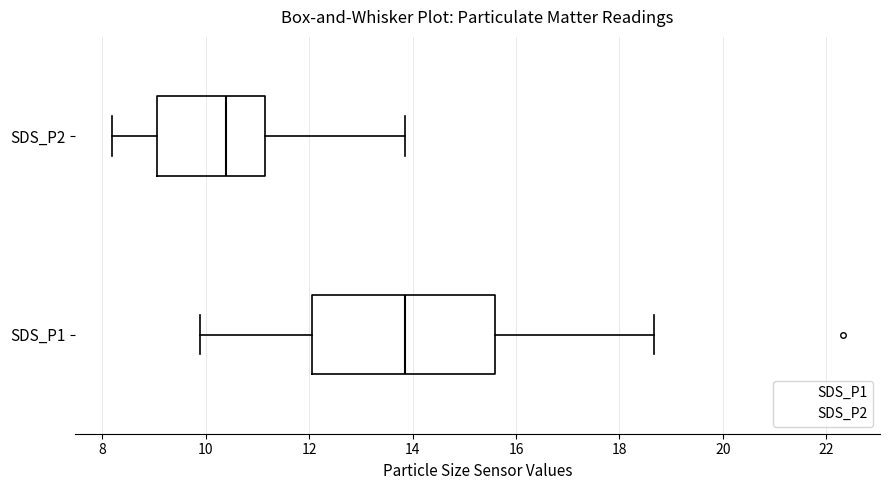

Reading bottom to top, transcribe this box plot: for each box, give where its median line is, the range the box spans, and where its two whiskers end, as read against the x-axis. The values are not printed on the chart, so give them approximately, as read against the axis.

SDS_P1: median 13.8, box 12.0 to 15.6, whiskers 9.8 to 18.6
SDS_P2: median 10.4, box 9.0 to 11.2, whiskers 8.2 to 13.8